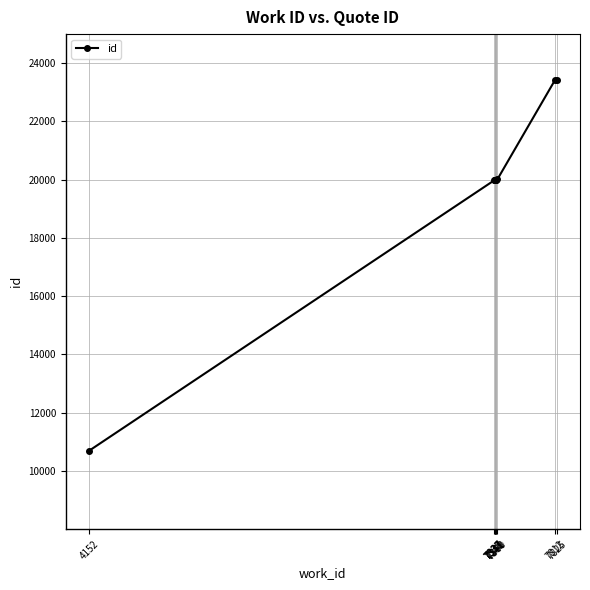

At which category does the chart reach its peak across all series?

7825